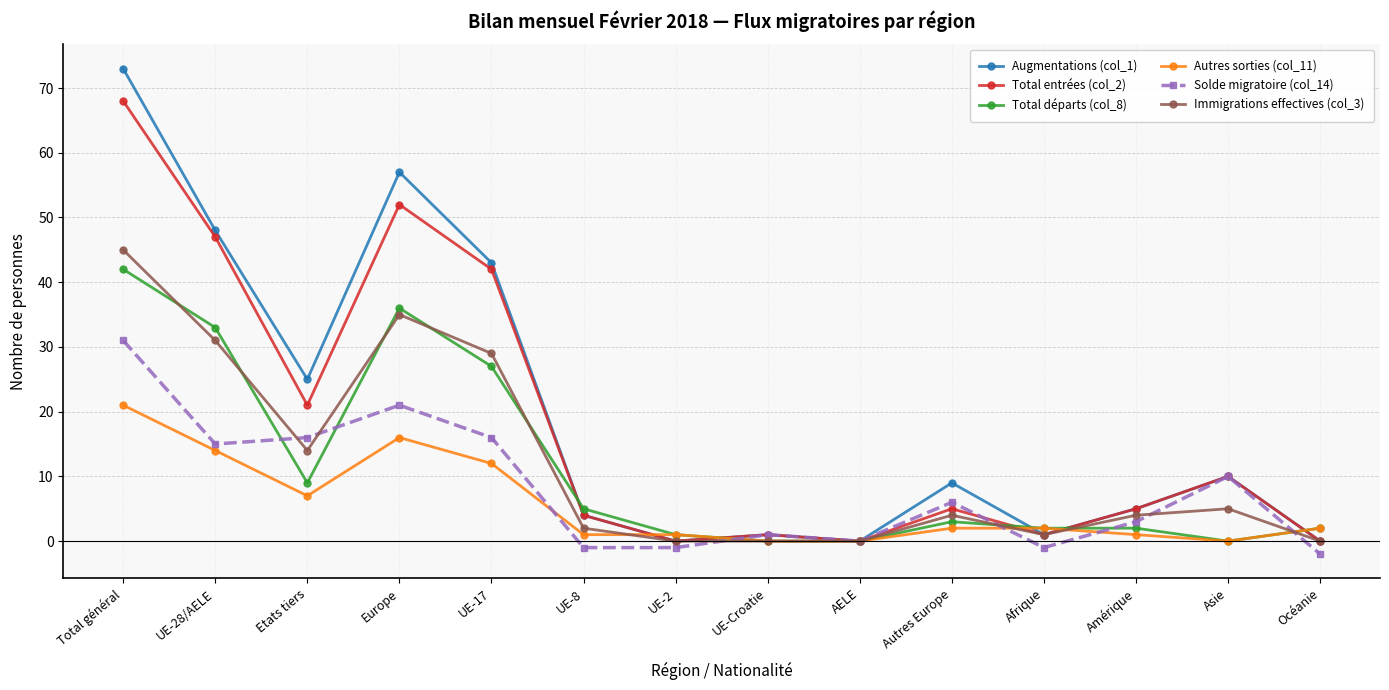

True or false: Immigrations effectives (col_3) has more than 0 interior local peaks.

True